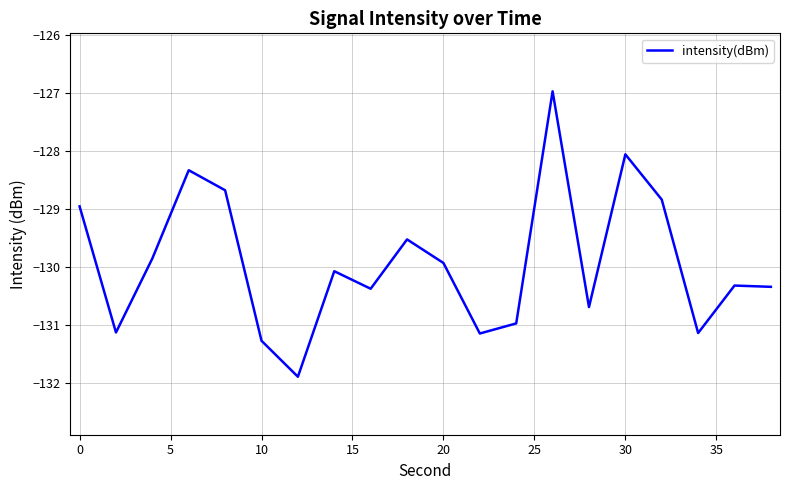

Count the number of data series in this chart.

1